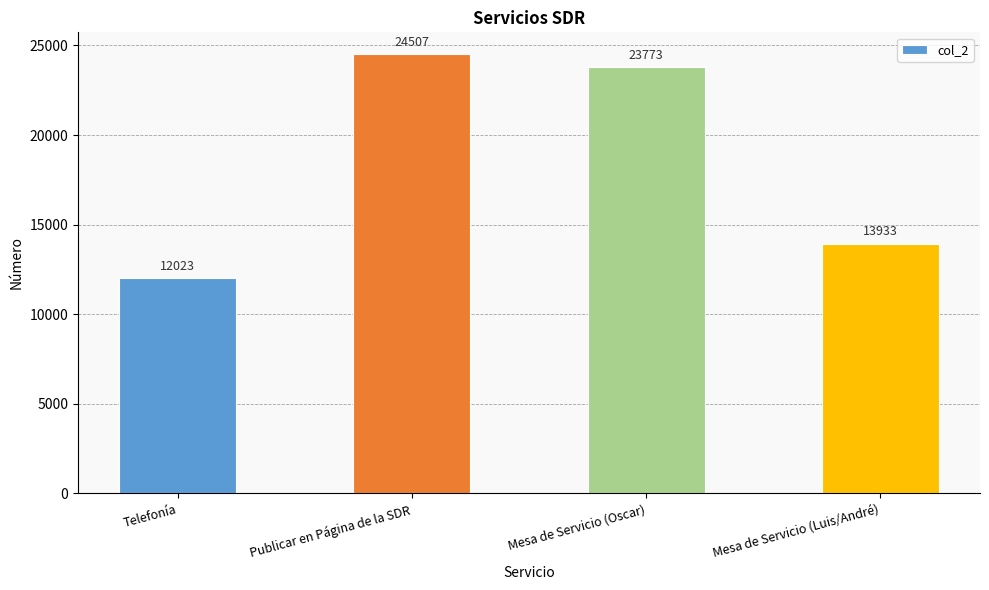

The value at Publicar en Página de la SDR is 24507. True or false?

True